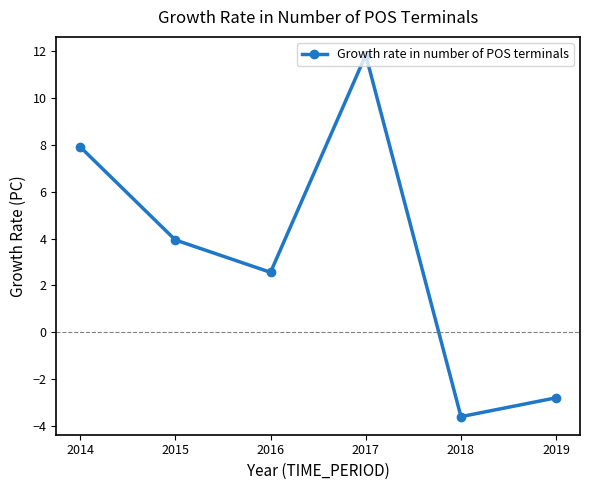

What is the maximum value shown in the chart?

11.8